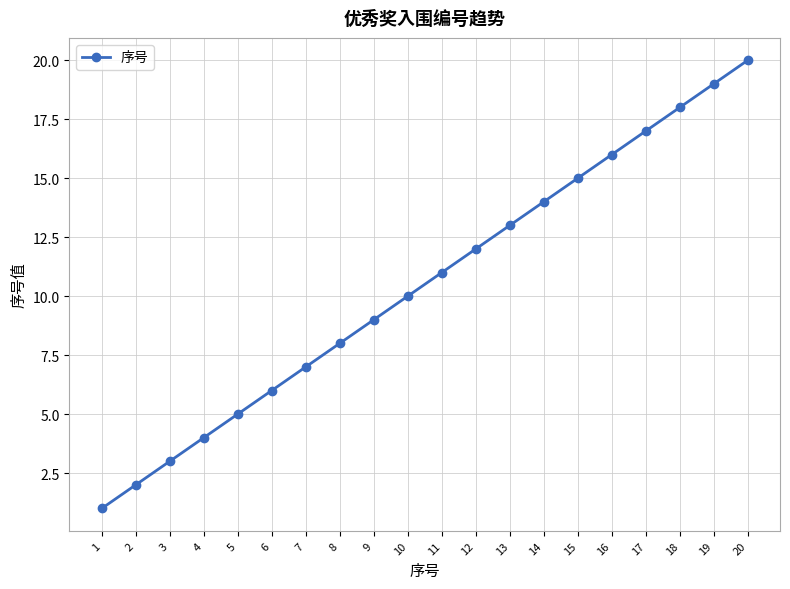

Rank the categories by value from lowest to highest.

1, 2, 3, 4, 5, 6, 7, 8, 9, 10, 11, 12, 13, 14, 15, 16, 17, 18, 19, 20